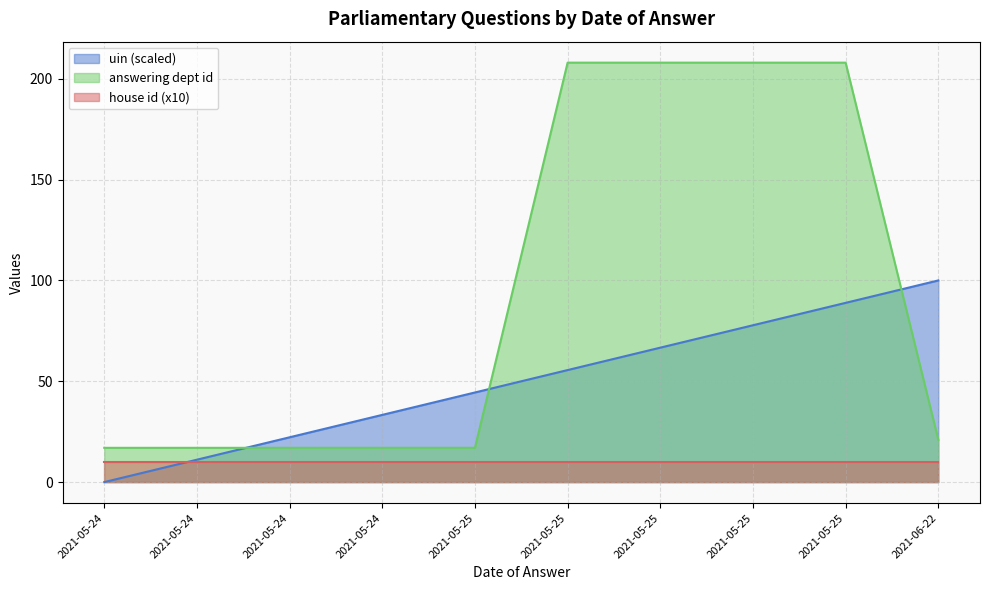

Between which two adjacent categories do answering dept id and uin first intersect?

2021-05-24 and 2021-05-24